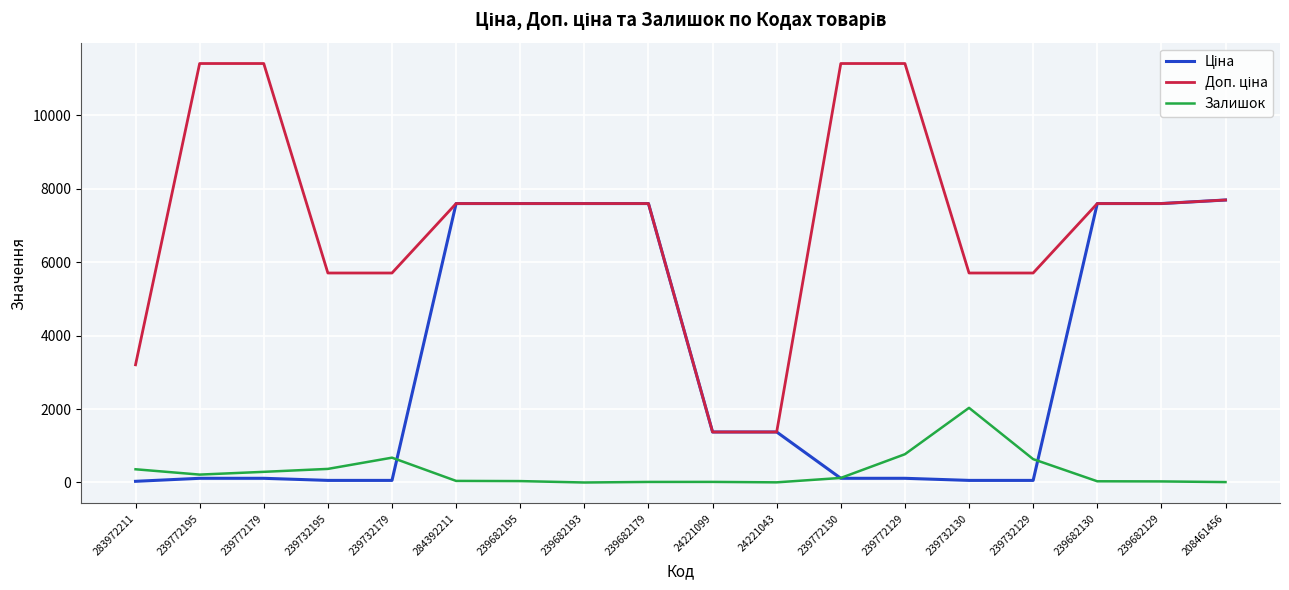

At which label does Залишок reach its peak?

239732130